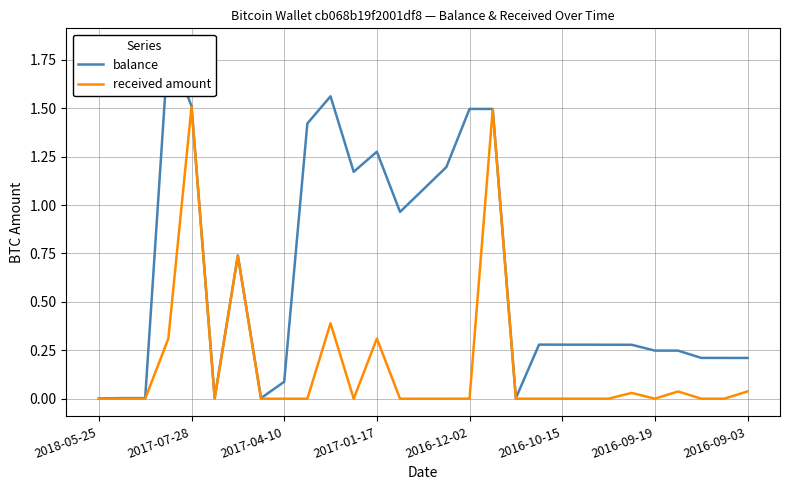

Reading left to right, list all the values displayed in this chart.

balance: 0.0	0.0	0.0	1.8	1.5	0.0	0.7	0.0	0.1	1.4	1.6	1.2	1.3	1.0	1.1	1.2	1.5	1.5	0.0	0.3	0.3	0.3	0.3	0.3	0.2	0.2	0.2	0.2	0.2
received amount: 0.0	0.0	0.0	0.3	1.5	0.0	0.7	0.0	0.0	0.0	0.4	0.0	0.3	0.0	0.0	0.0	0.0	1.5	0.0	0.0	0.0	0.0	0.0	0.0	0.0	0.0	0.0	0.0	0.0